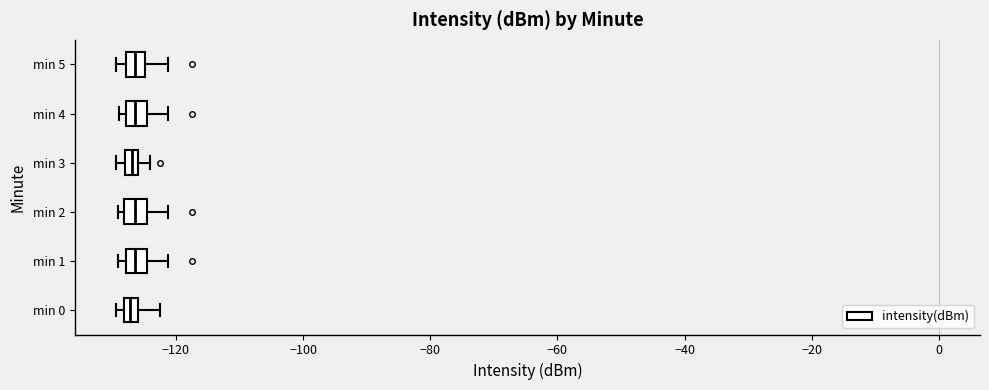

Where is the right edge of the box for min 1 on the x-axis? The values are not printed on the chart, so give them approximately, as read against the axis.

-124